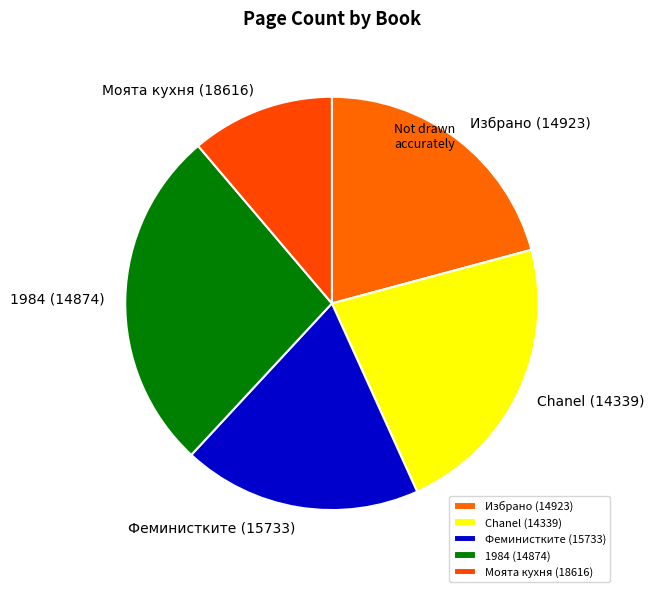

How many slices are in this pie chart?

5